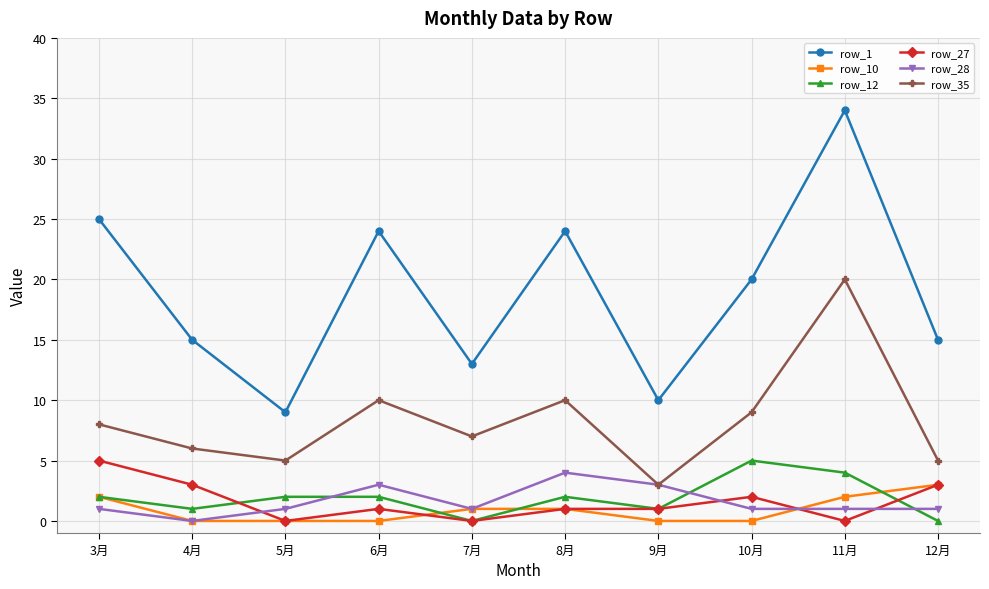

At which category does row_28 reach its first local valley?

4月